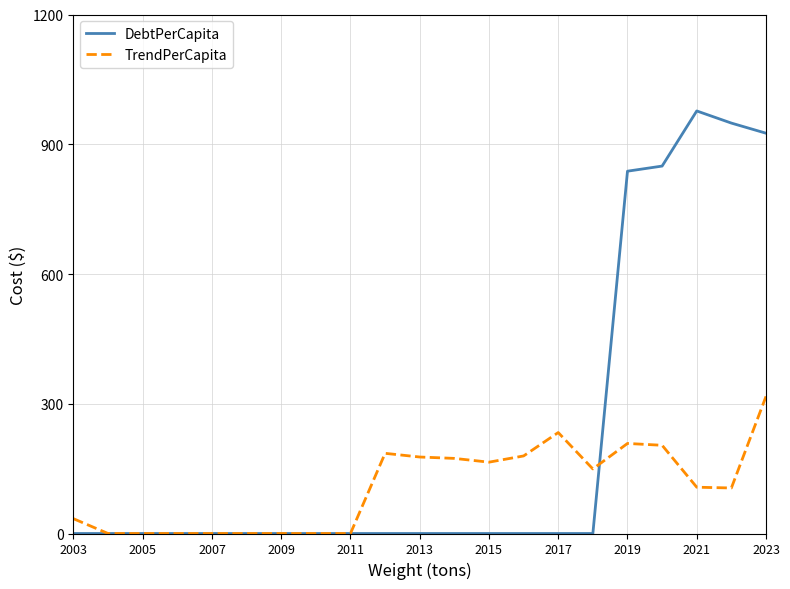

How many lines are shown in the chart?

2